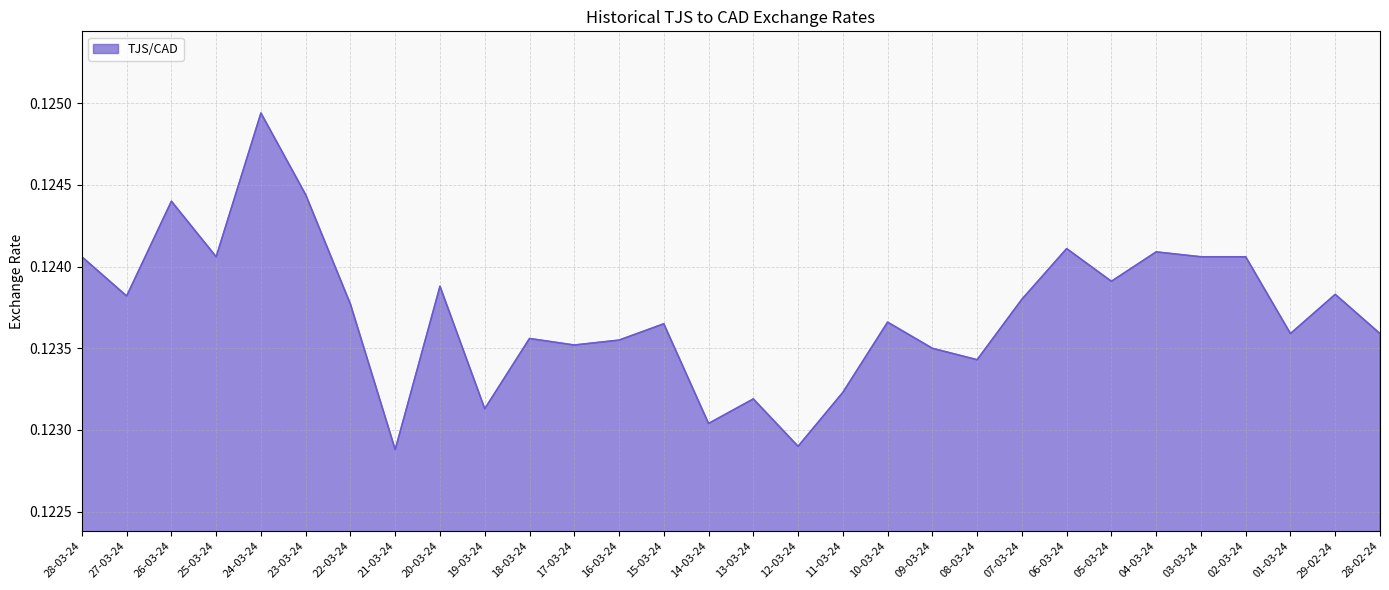

The chart shows a value of 0.0 at 09-03-24. True or false?

False